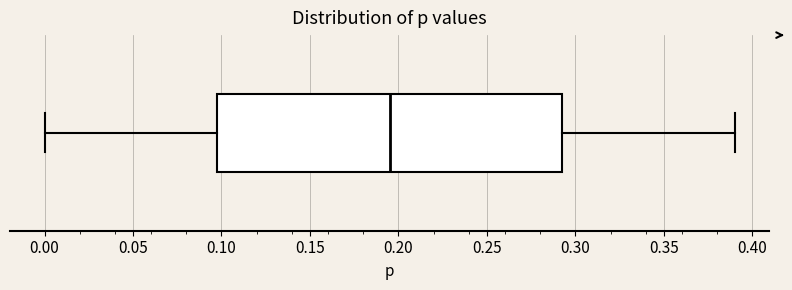

Read this box plot against the x-axis: the position of the median line, the range covered by the box, and the ends of both whiskers. The values are not printed on the chart, so give them approximately, as read against the axis.

median 0.195, box 0.100 to 0.295, whiskers 0.000 to 0.390